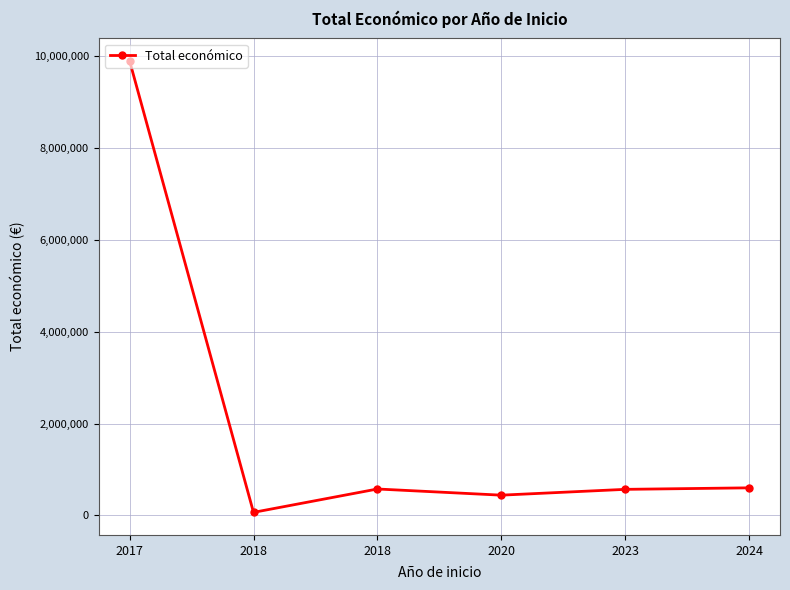

What is the minimum value shown in the chart?

64630